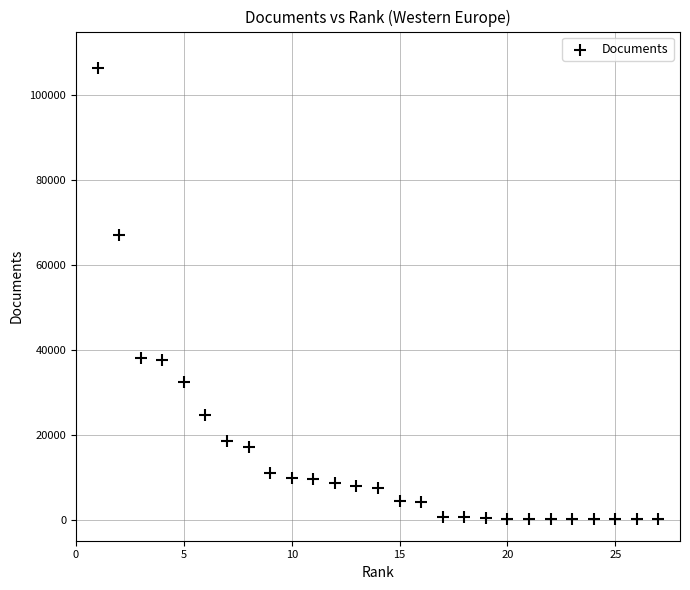

What is the range of X values (max minus min)?

26